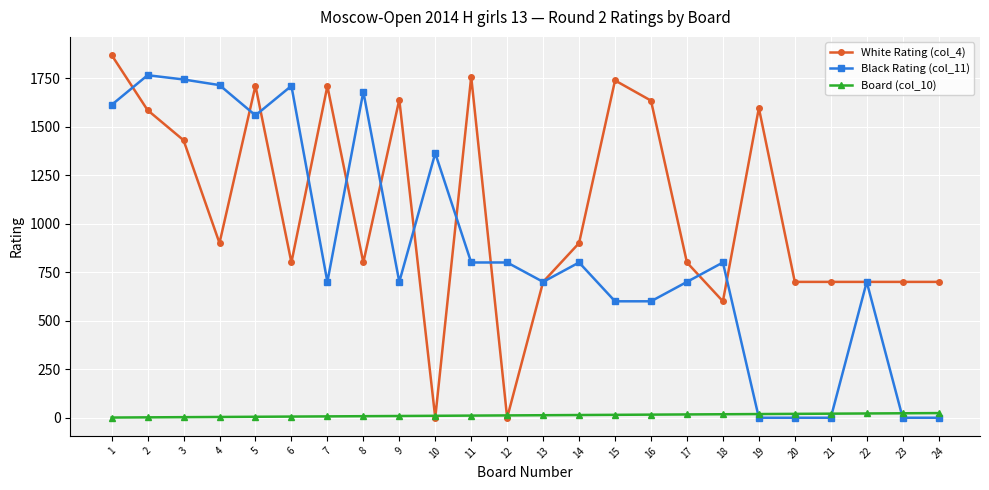

Does the chart have visible grid lines?

Yes